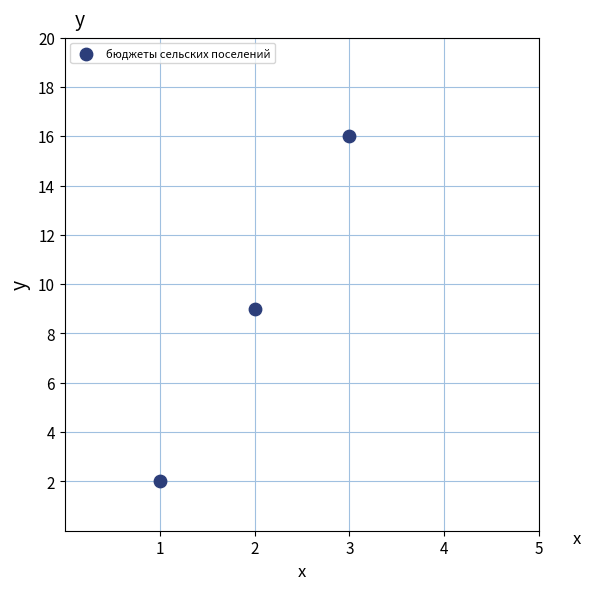

What is the average Y value?

9